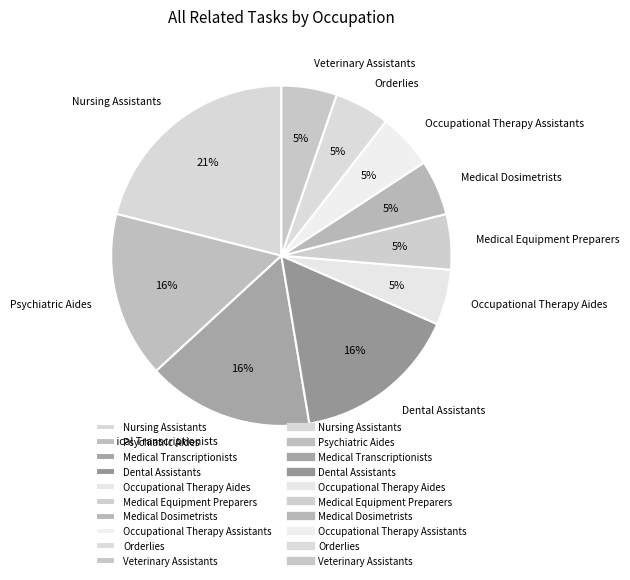

Is Medical Dosimetrists the majority of the pie?

No